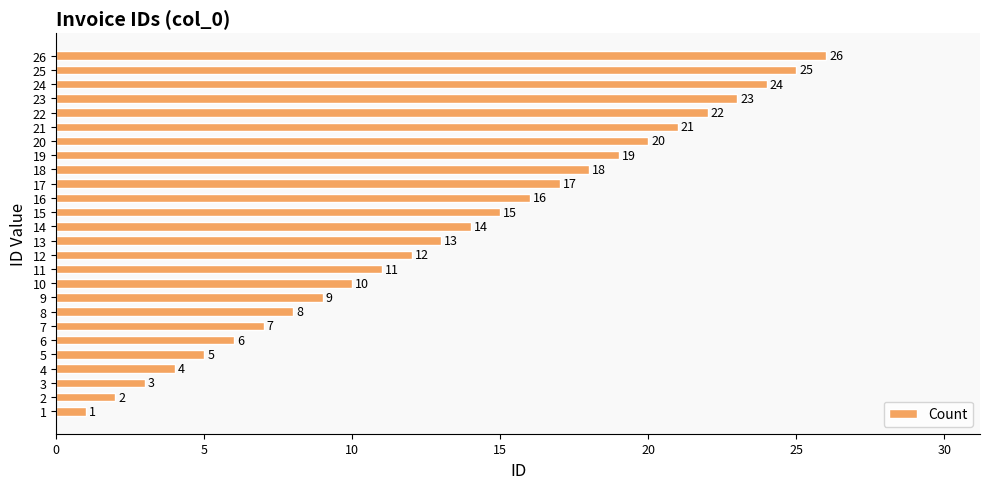

Rank the categories by value from lowest to highest.

1, 2, 3, 4, 5, 6, 7, 8, 9, 10, 11, 12, 13, 14, 15, 16, 17, 18, 19, 20, 21, 22, 23, 24, 25, 26